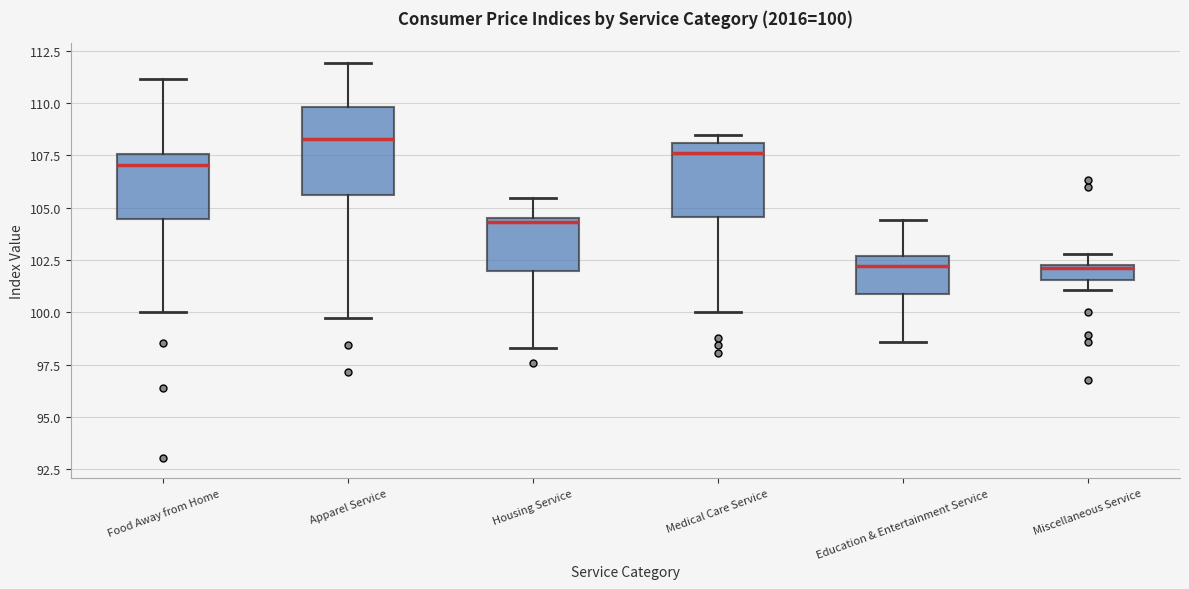

Which box is the tallest, from its lower edge to its upper edge?

Apparel Service